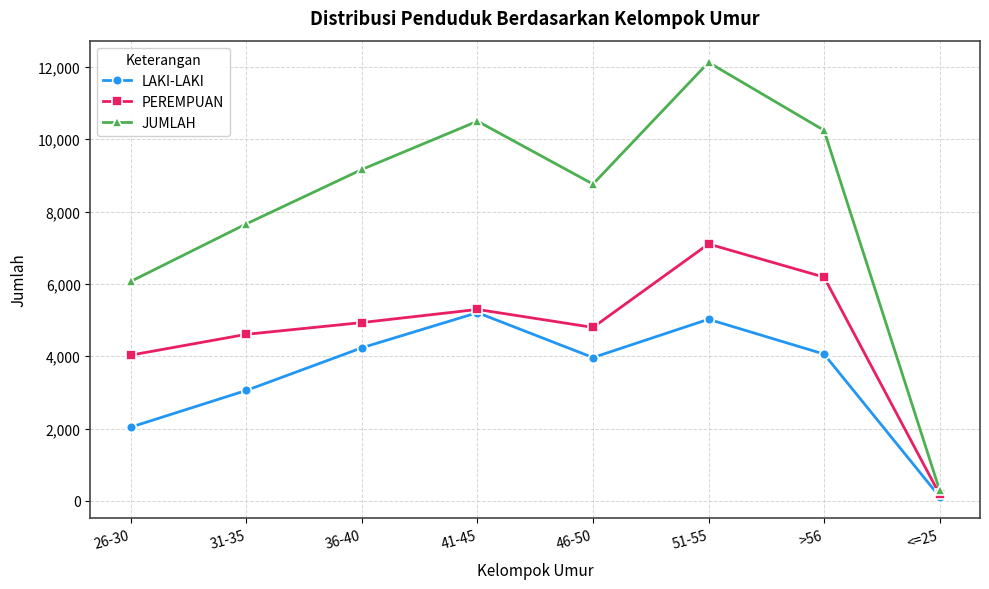

How many interior local valleys does the JUMLAH series have?

1